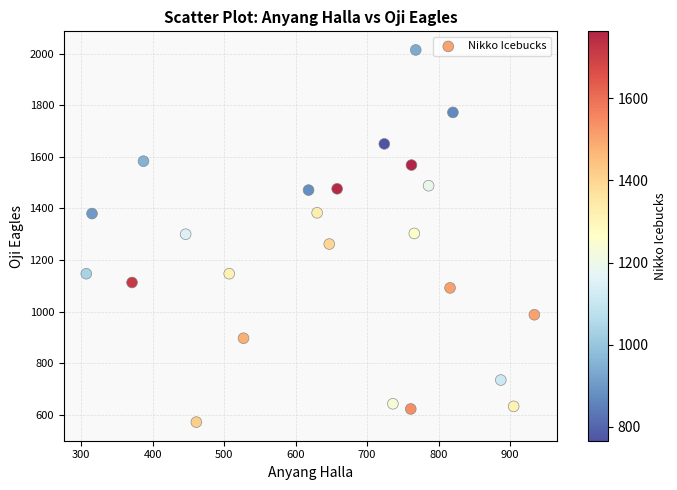

What is the range of Y values (max minus min)?

1442